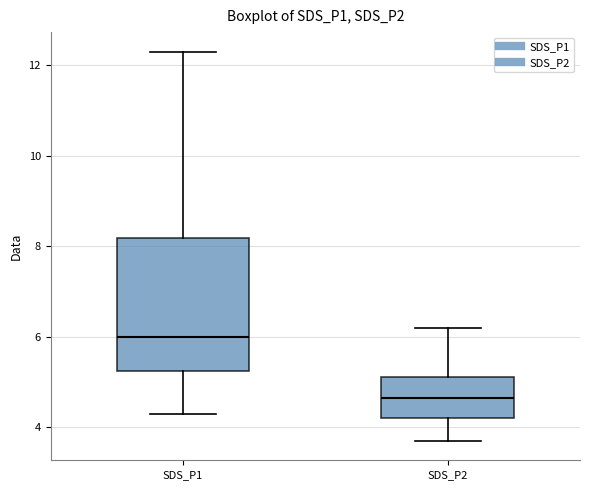

Which box is the tallest, from its lower edge to its upper edge?

SDS_P1